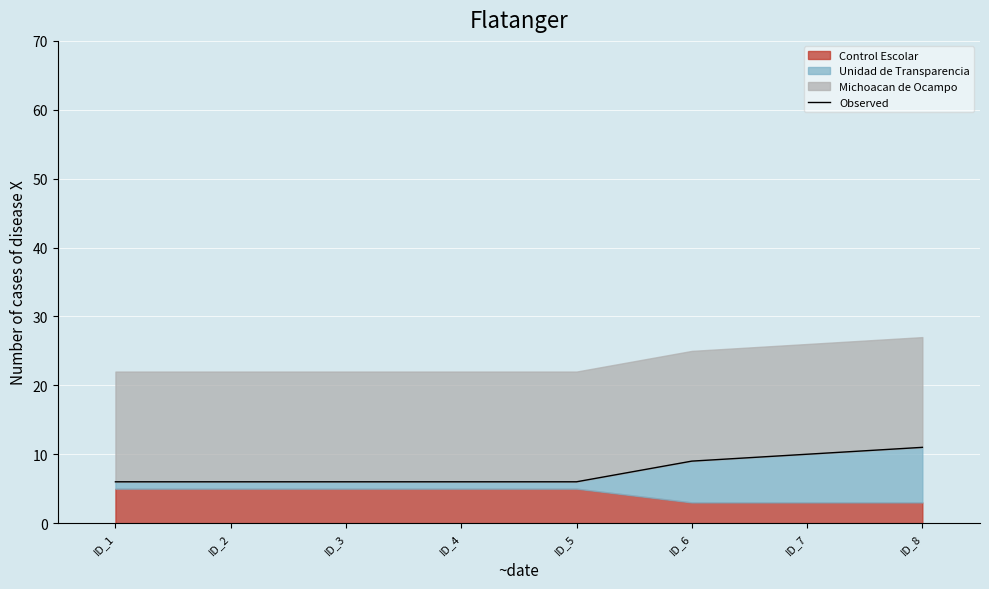

Which category has the highest value across all series?

ID_8